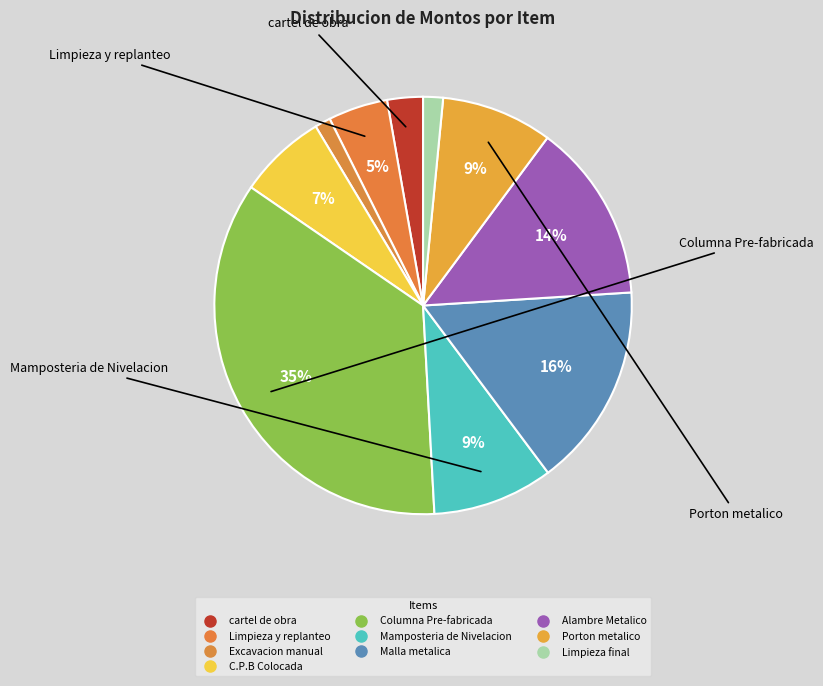

To the nearest percent, what is the difference between the Alambre Metalico and Excavacion manual slice percentages?

13%